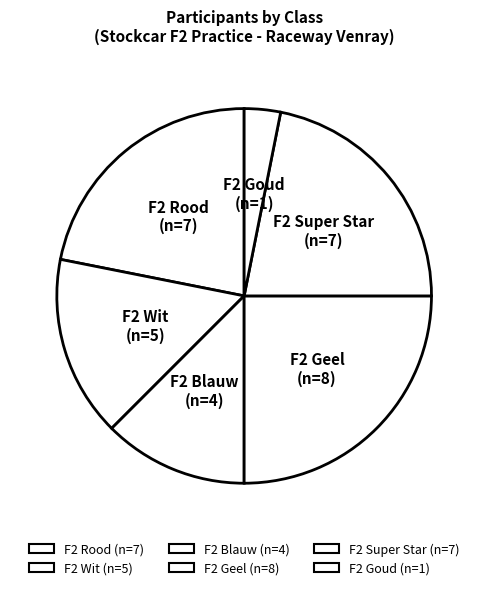

Which slice is the largest?

F2 Geel